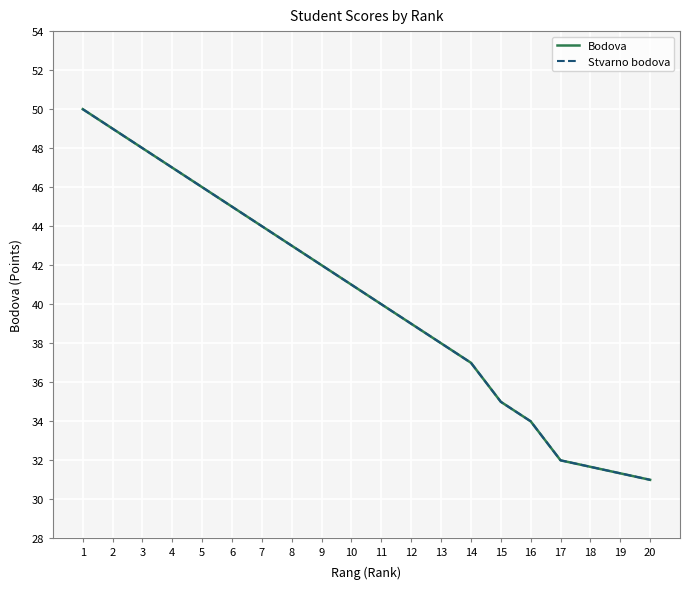

What is the difference between the maximum and minimum values in the Bodova series?

19